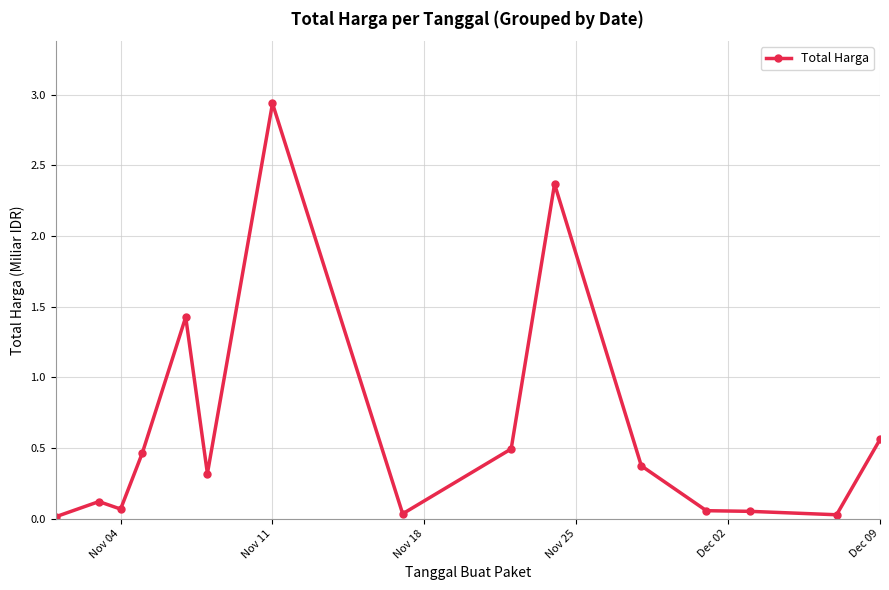

What is the value of the 5th point from the left?

1.4